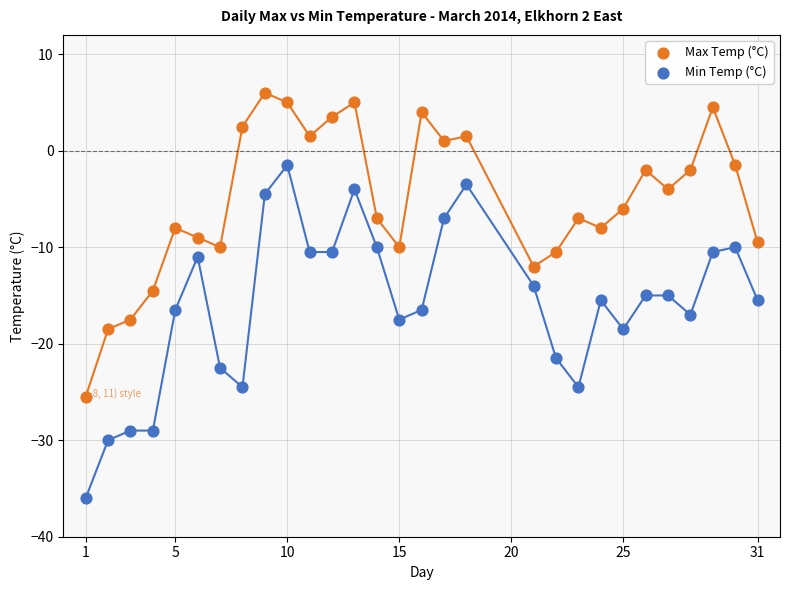

Across all data points, what is the range of Y values (max minus min)?

42.0